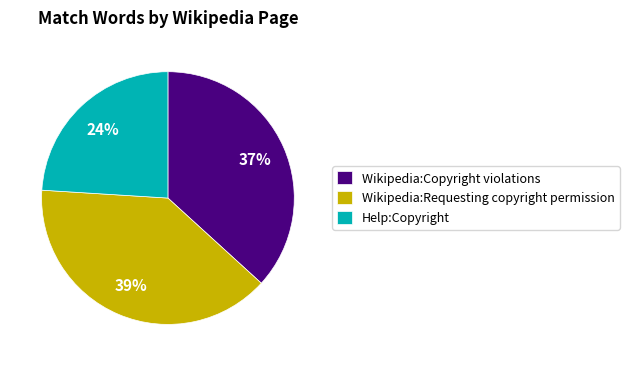

Count the number of slices in the pie.

3